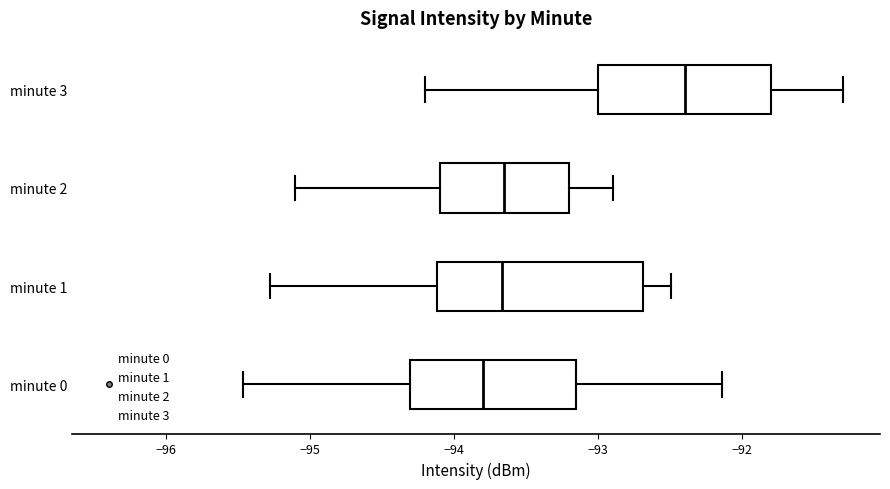

Which box's median line is the furthest to the right?

minute 3